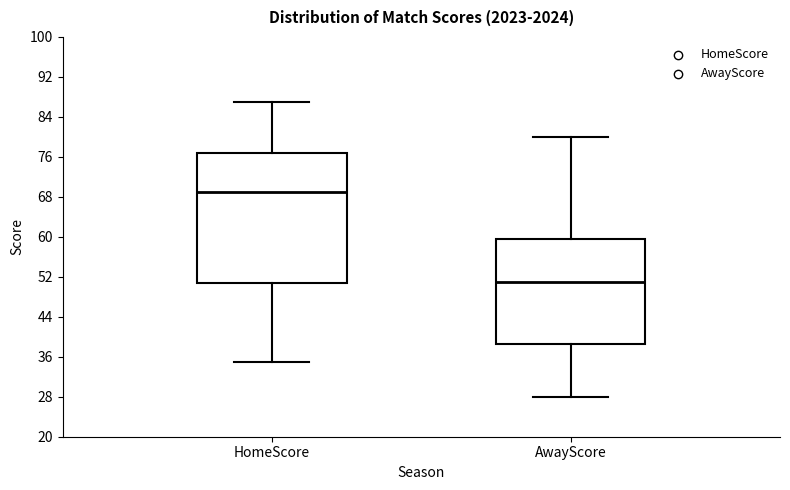

Reading left to right, transcribe this box plot: for each box, give where its median line is, the range the box spans, and where its two whiskers end, as read against the y-axis. The values are not printed on the chart, so give them approximately, as read against the axis.

HomeScore: median 69, box 51 to 77, whiskers 35 to 87
AwayScore: median 51, box 39 to 60, whiskers 28 to 80